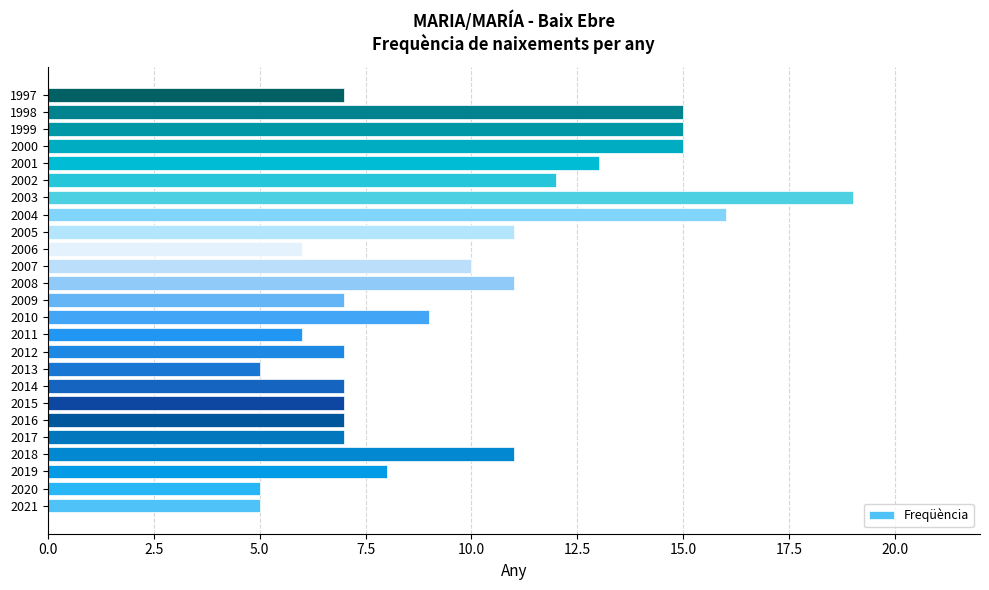

Reading bottom to top, transcribe all the data shown in this chart.

5	5	8	11	7	7	7	7	5	7	6	9	7	11	10	6	11	16	19	12	13	15	15	15	7